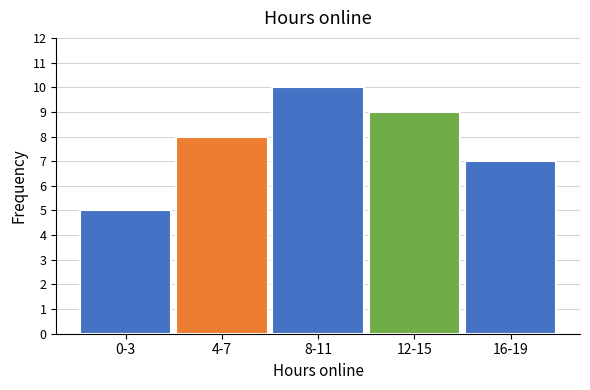

Reading right to left, transcribe all the data shown in this chart.

7	9	10	8	5